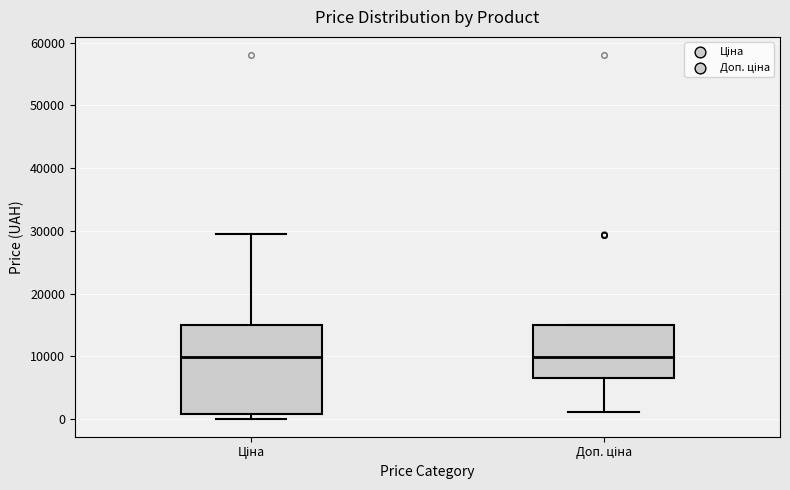

Reading left to right, transcribe this box plot: for each box, give where its median line is, the range the box spans, and where its two whiskers end, as read against the y-axis. The values are not printed on the chart, so give them approximately, as read against the axis.

Ціна: median 10000, box 1000 to 15000, whiskers 0 to 30000
Доп. ціна: median 10000, box 7000 to 15000, whiskers 1000 to 15000